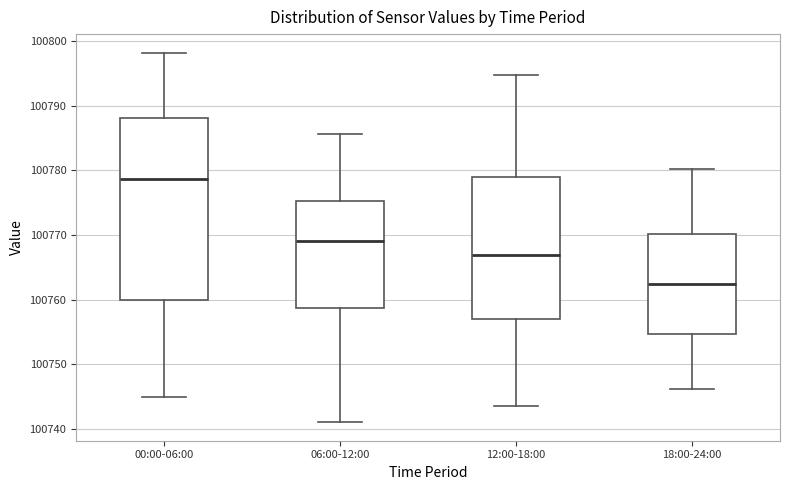

Which box has the lowest median line?

18:00-24:00